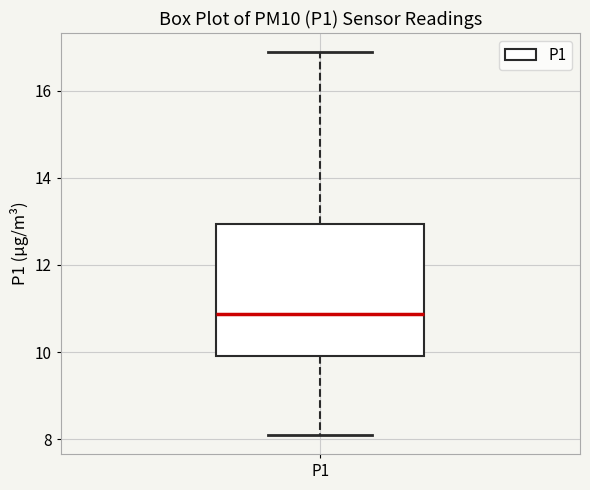

Where is the lower edge of the box for P1 on the y-axis? The values are not printed on the chart, so give them approximately, as read against the axis.

10.0